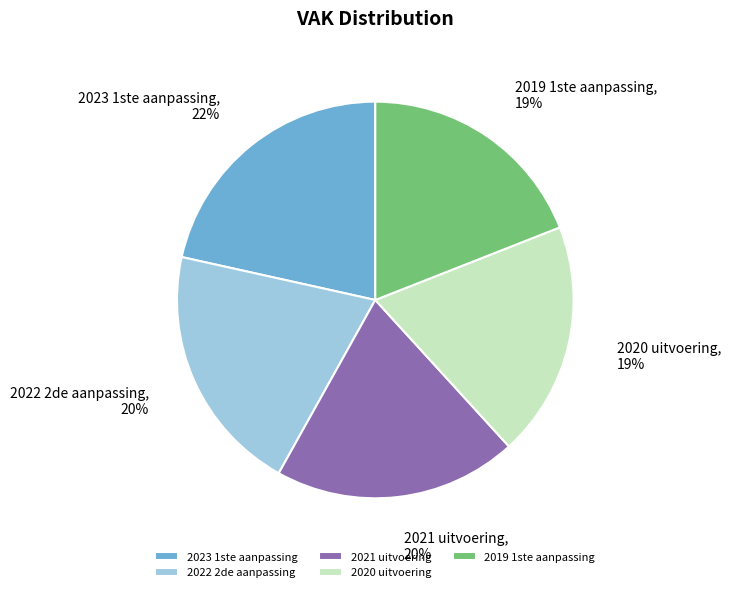

Does any single category account for the majority?

No